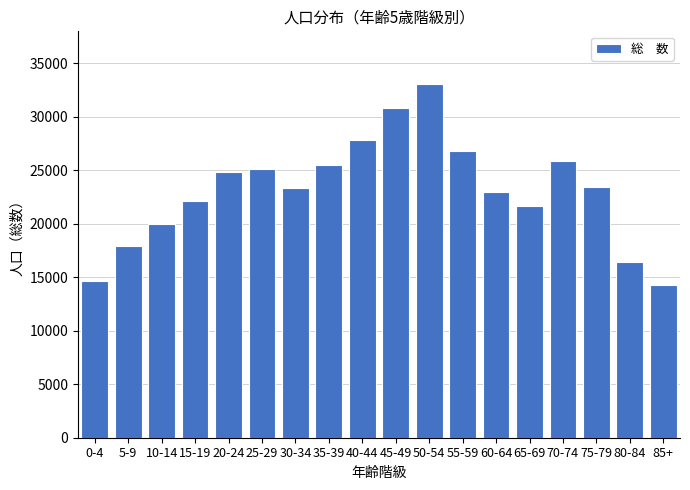

Is it true that the value at 20-24 is 17019?

False